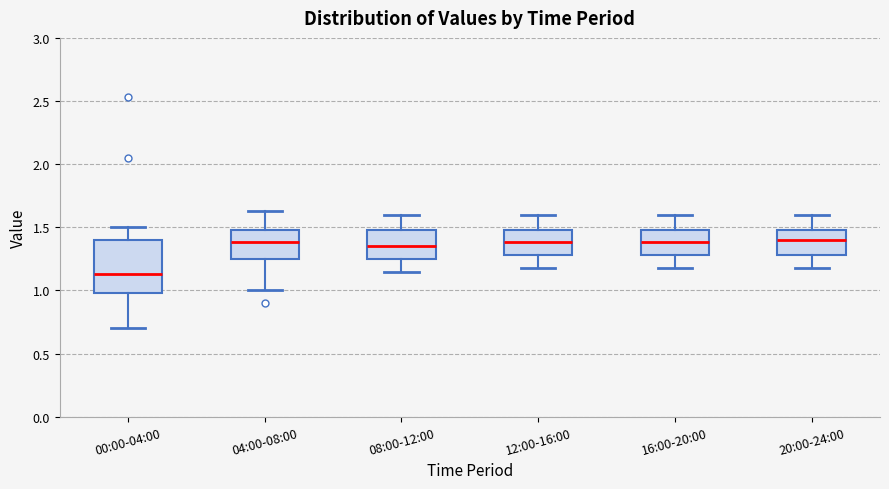

Where is the upper edge of the box for 12:00-16:00 on the y-axis? The values are not printed on the chart, so give them approximately, as read against the axis.

1.50